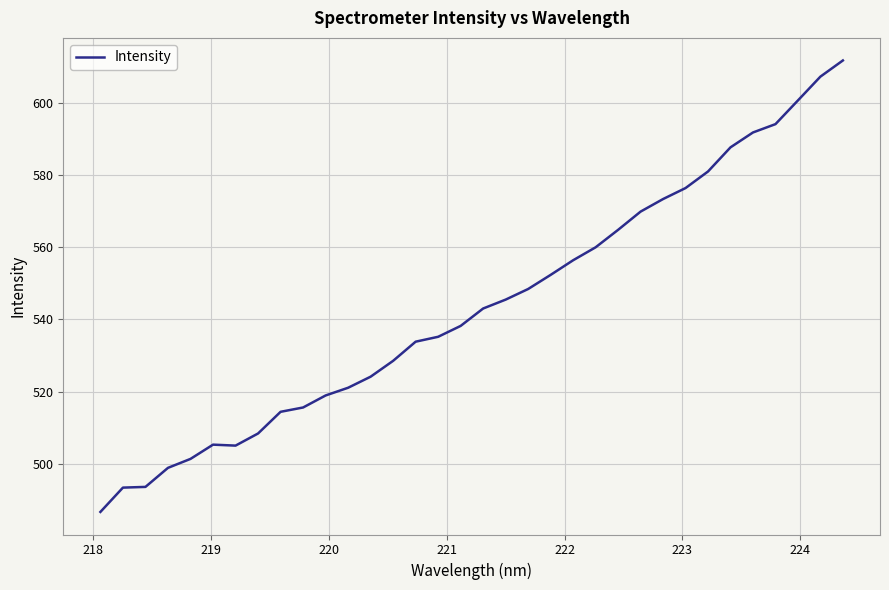

What is the greatest value displayed?

611.8